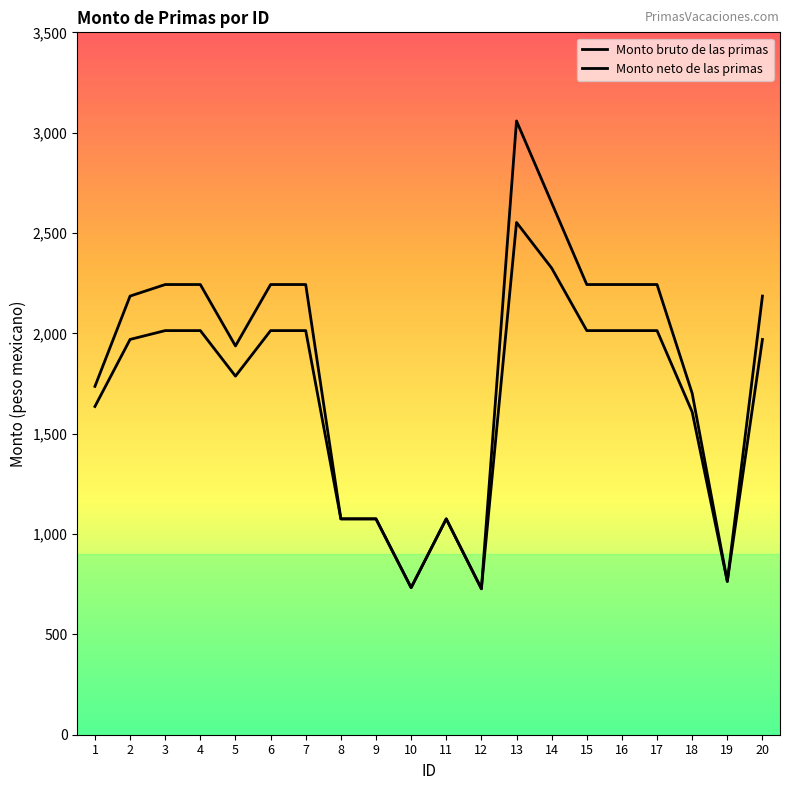

Does the chart have visible grid lines?

No